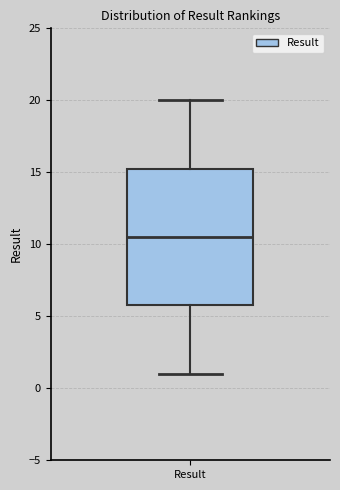

Where is the upper edge of the box for Result on the y-axis? The values are not printed on the chart, so give them approximately, as read against the axis.

15.5